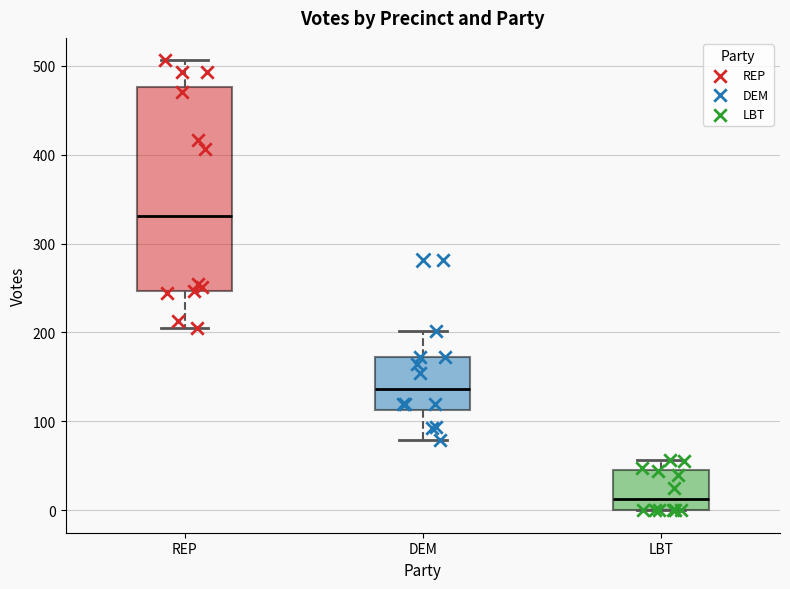

Which box has the lowest median line?

LBT